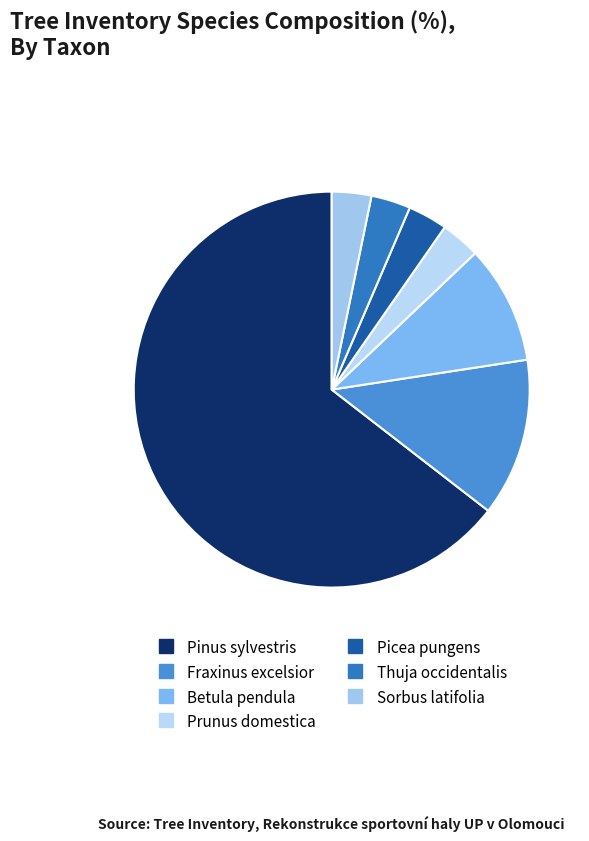

What percentage is the Pinus sylvestris slice, to the nearest percent?

65%